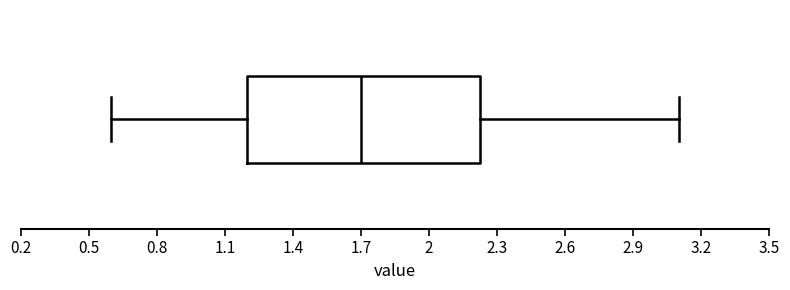

Read this box plot against the x-axis: the position of the median line, the range covered by the box, and the ends of both whiskers. The values are not printed on the chart, so give them approximately, as read against the axis.

median 1.70, box 1.20 to 2.25, whiskers 0.60 to 3.10